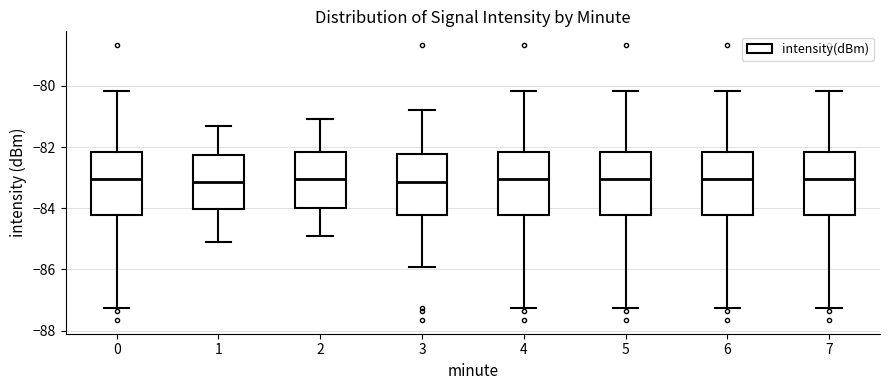

Where is the lower edge of the box at x = 4 on the y-axis? The values are not printed on the chart, so give them approximately, as read against the axis.

-84.2